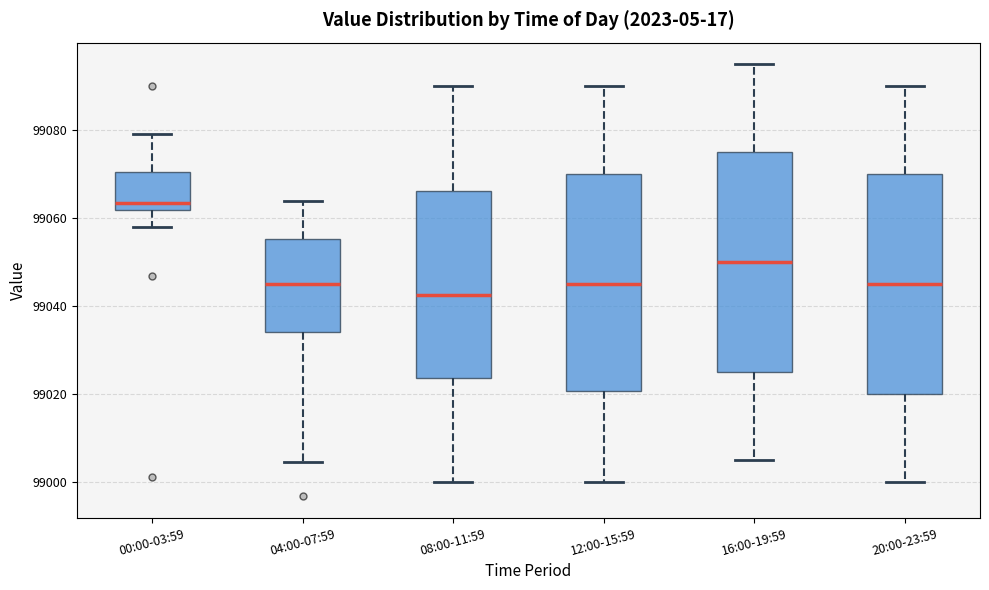

Which box has the lowest median line?

08:00-11:59